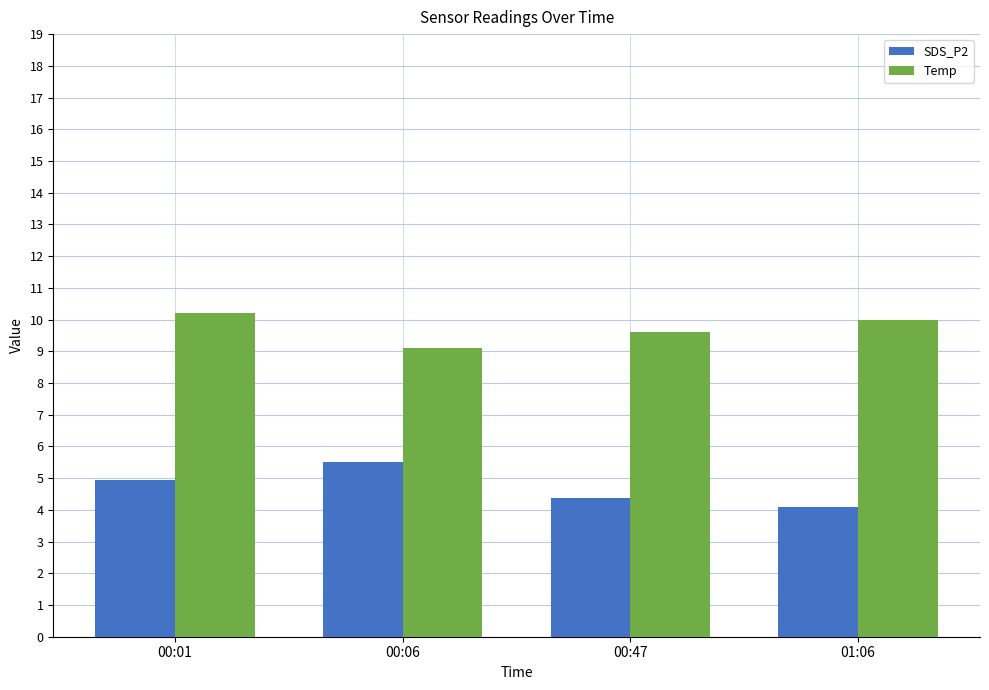

What is the approximate value of SDS_P2 at 01:06?

4.1